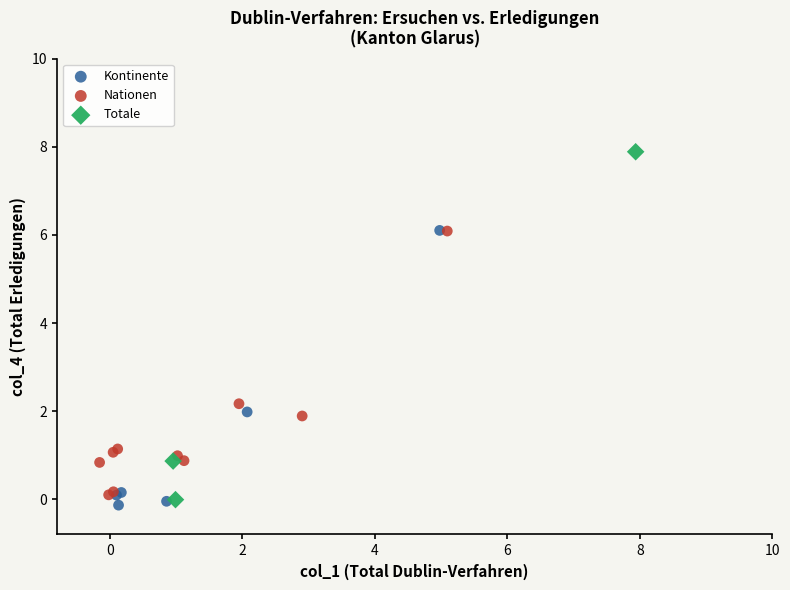

Which series contains the highest Y value?

Totale